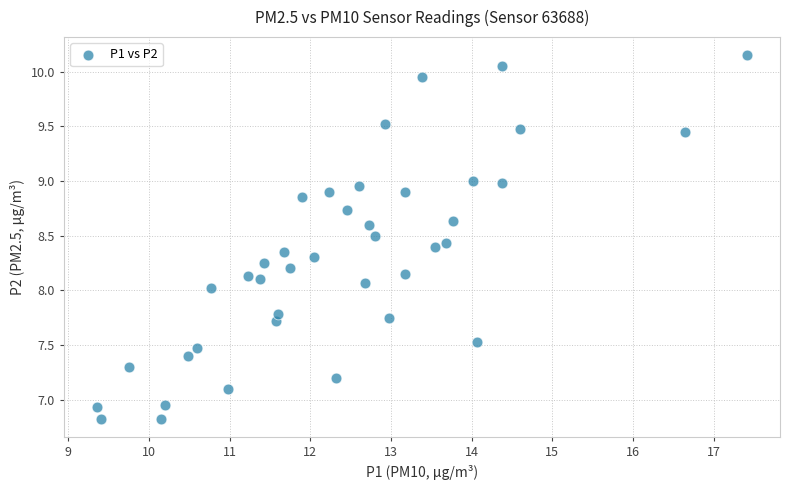

What is the range of X values (max minus min)?

8.1